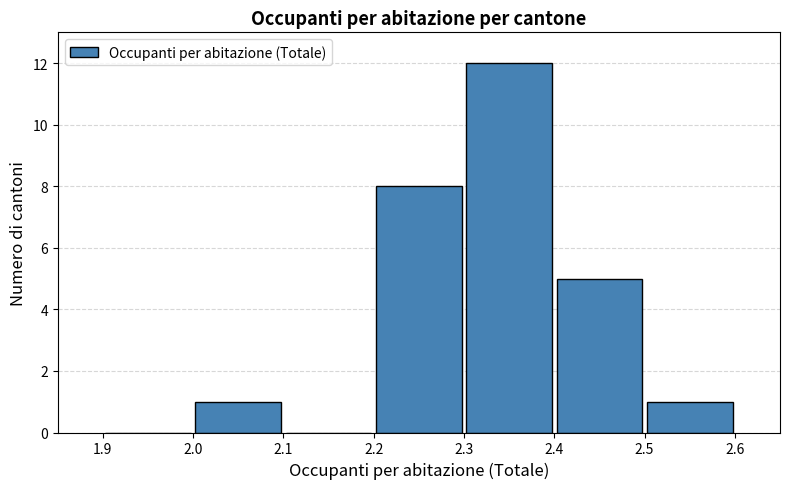

Reading left to right, transcribe this chart: for each bar, give the range it covers on the x-axis and its height. The values are not printed on the chart, so give them approximately, as read against the axis.

1.9 to 2.0: 0
2.0 to 2.1: 1
2.1 to 2.2: 0
2.2 to 2.3: 8
2.3 to 2.4: 12
2.4 to 2.5: 5
2.5 to 2.6: 1